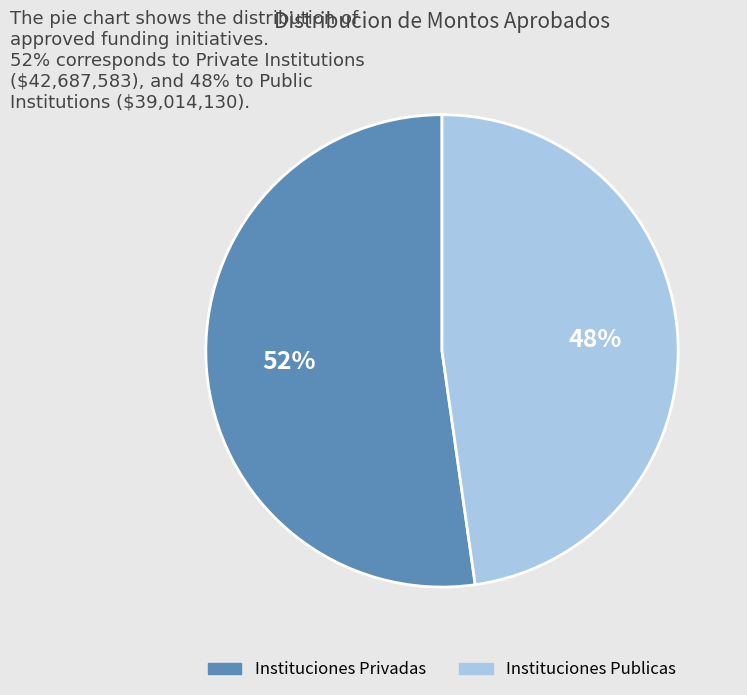

True or false: Instituciones Privadas accounts for 52% of the total.

True